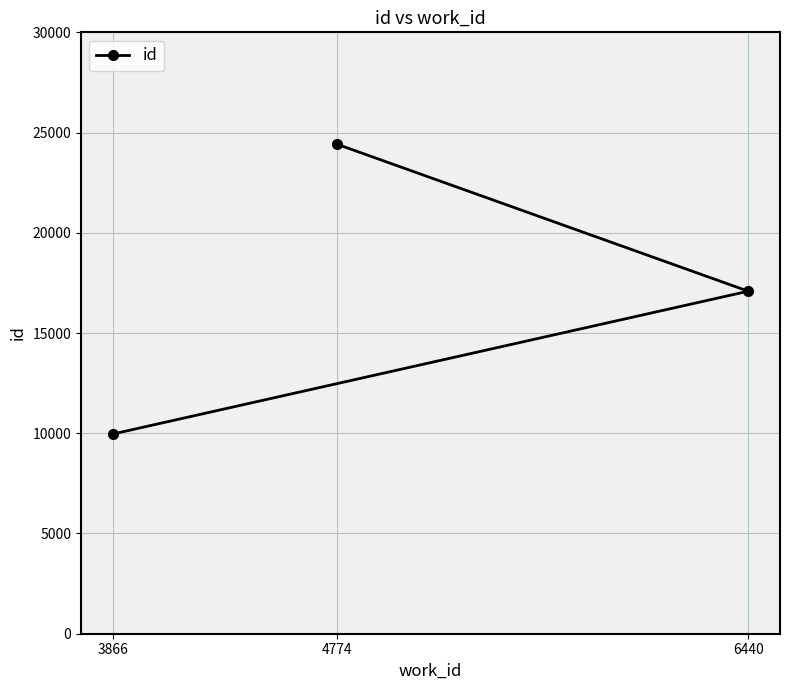

Which has a higher value, 3866 or 4774?

4774